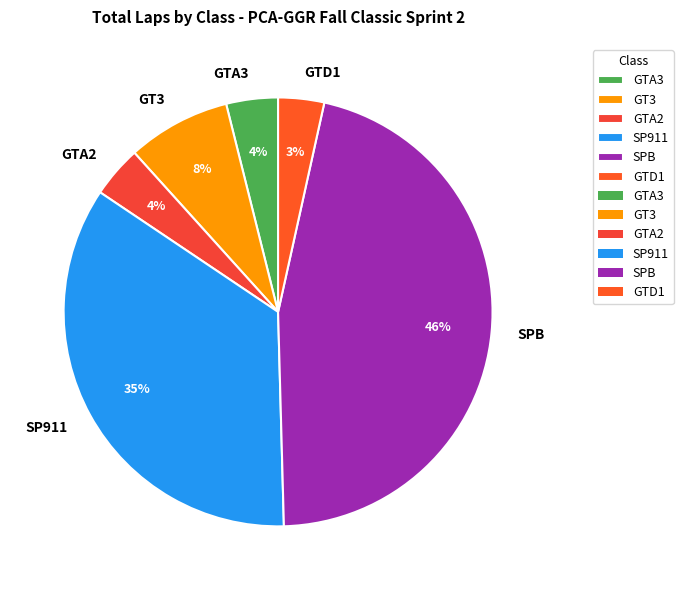

Which category has the biggest portion of the pie?

SPB